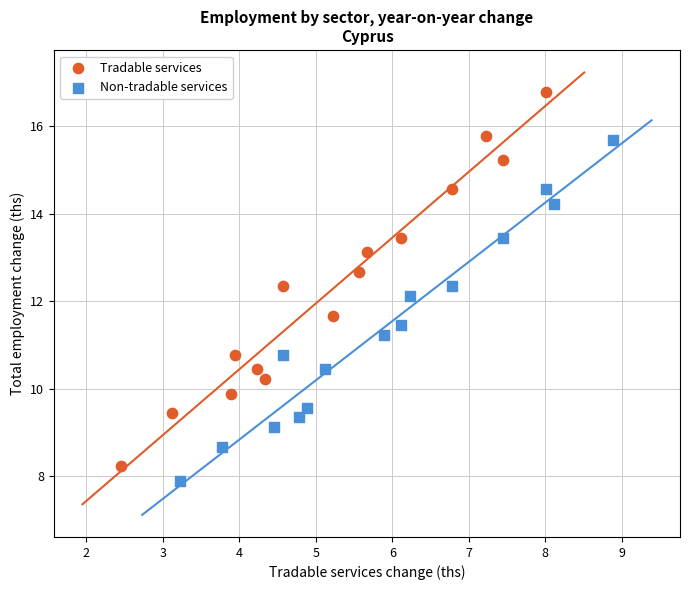

Which series contains the highest Y value?

Tradable services